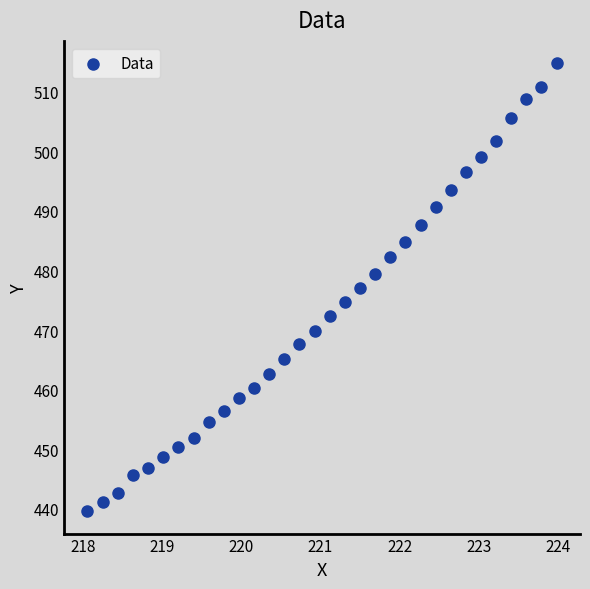

What is the range of X values (max minus min)?

5.9